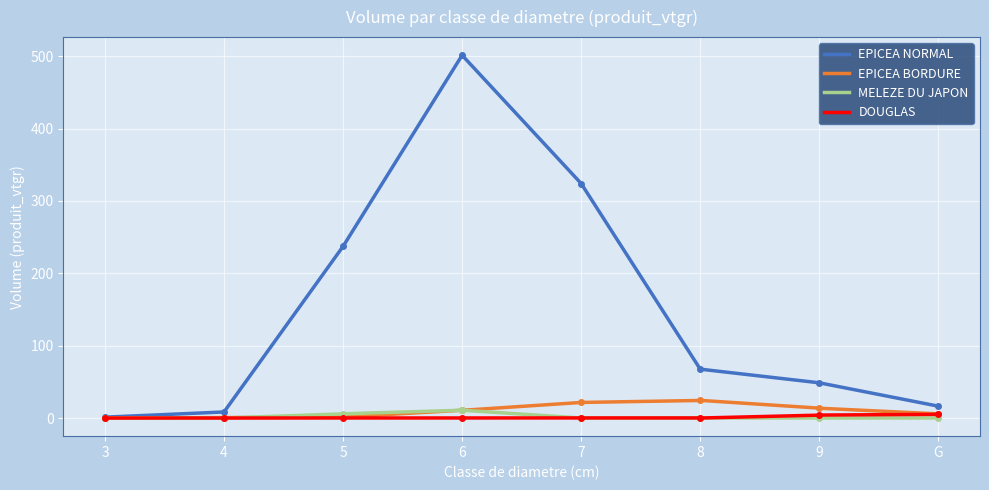

What is the sum of all EPICEA NORMAL values?

51105.4